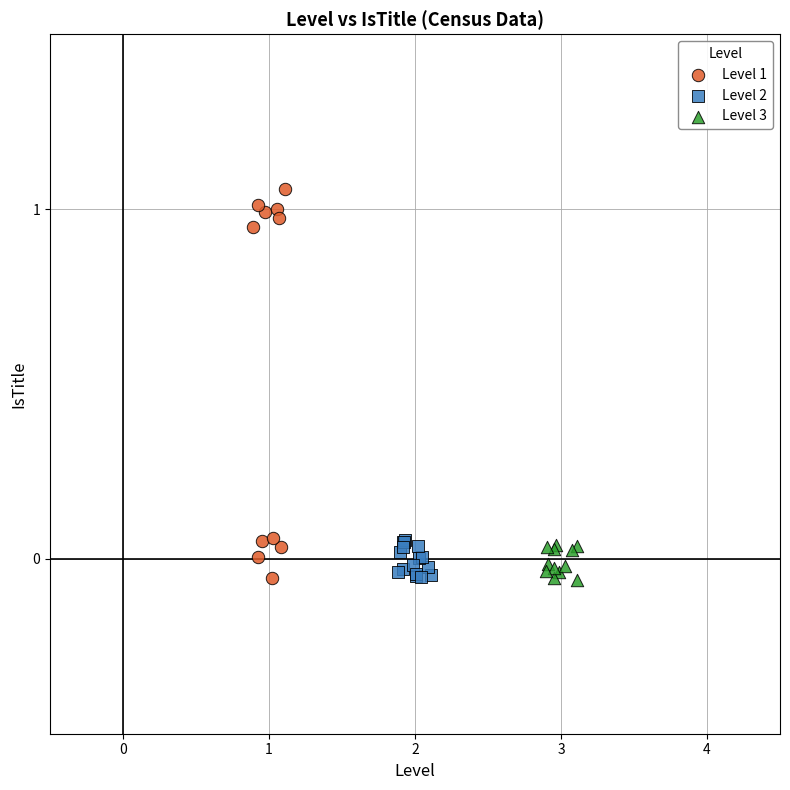

Which series contains the highest Y value?

Level 1